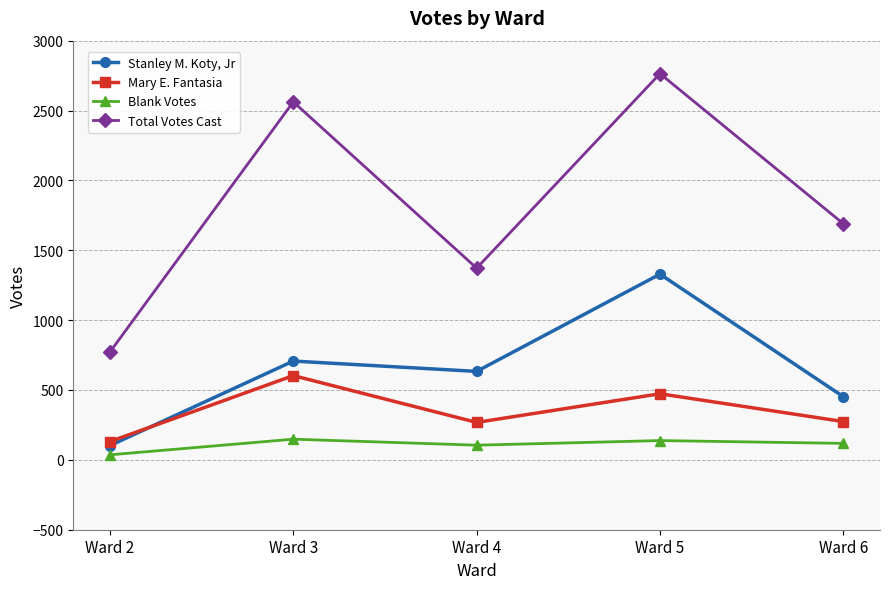

Which series changed the most between Ward 4 and Ward 6?

Total Votes Cast